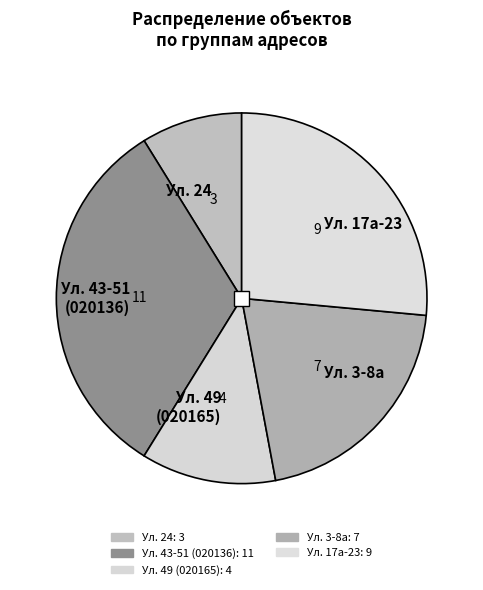

Combined, do Ижевск (10 лет Октября 49/51) and Ижевск (10 лет Октября 17а/23) account for over 50%?

Yes